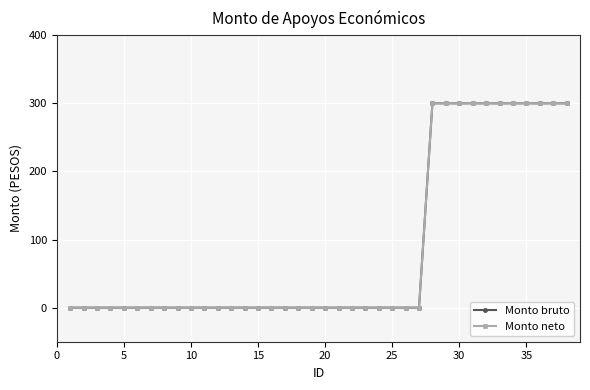

What is the maximum value shown in the chart?

300